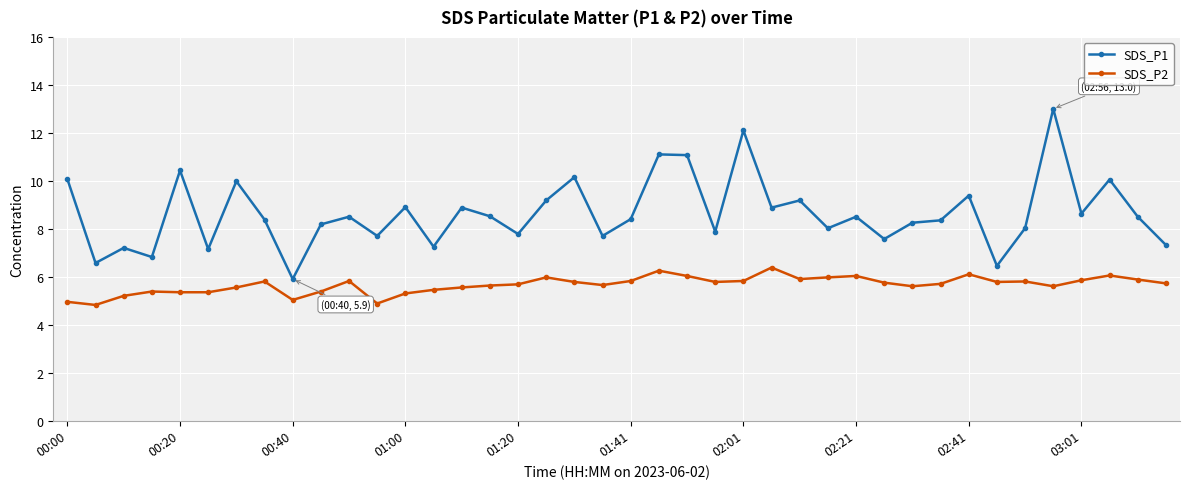

Which series has the largest total across all categories?

SDS_P1